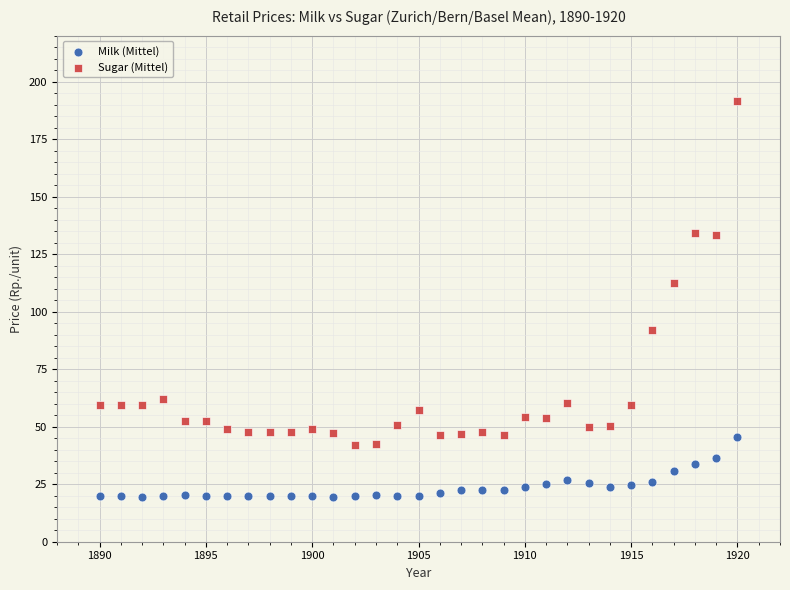

Which series reaches the maximum Y coordinate?

Sugar (Mittel)